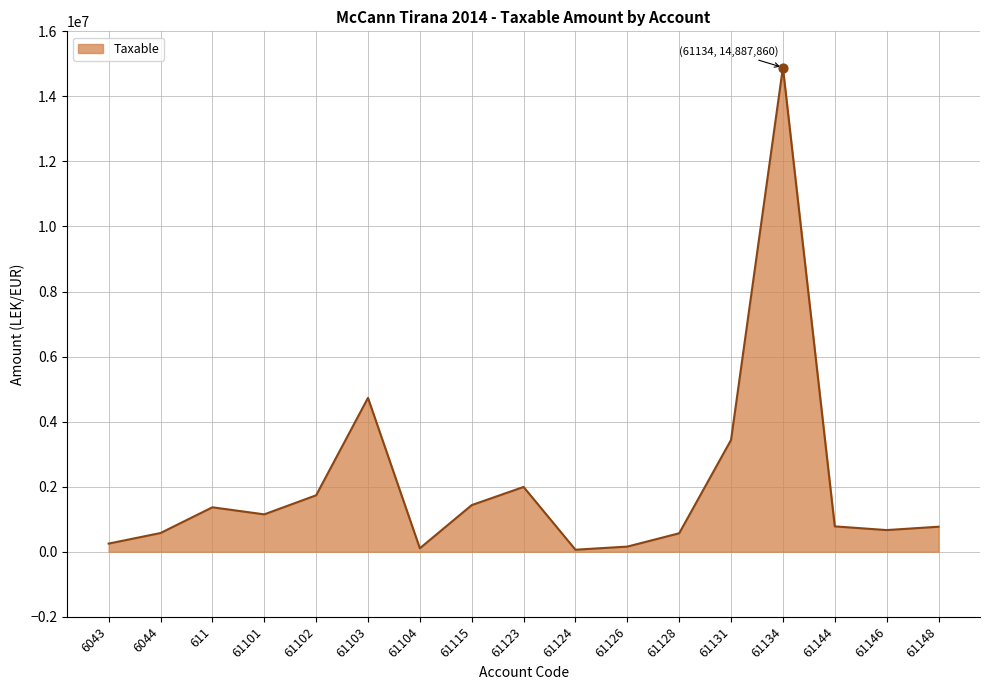

Between 61148 and 61123, which is larger?

61123